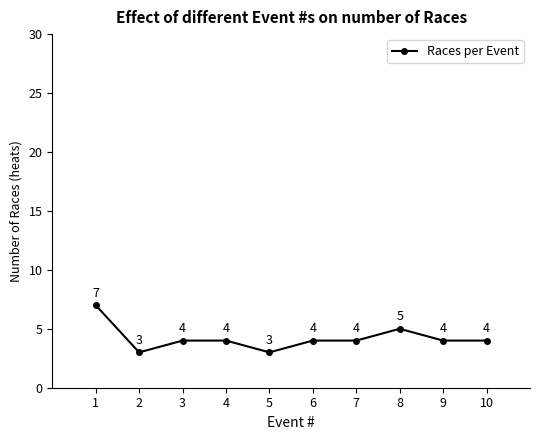

At which label does the data first exceed 4?

1